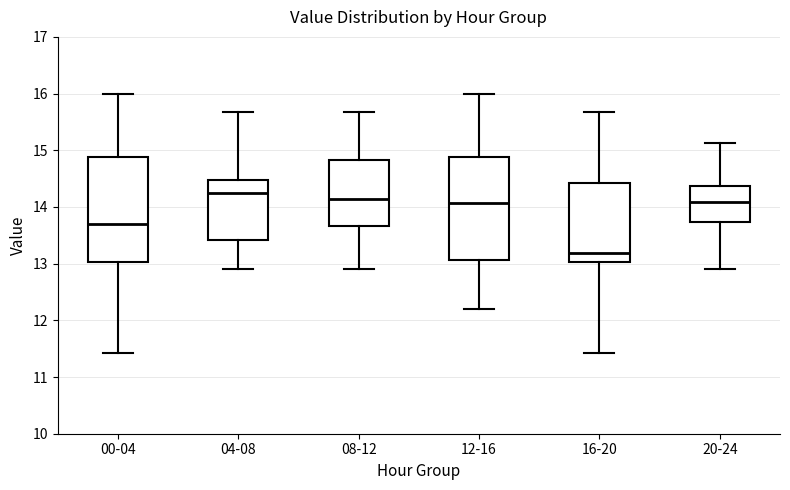

Which box's median line is the highest?

04-08